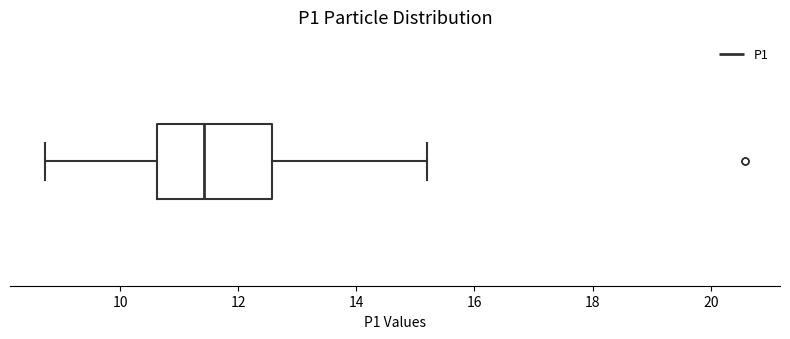

Read this box plot against the x-axis: the position of the median line, the range covered by the box, and the ends of both whiskers. The values are not printed on the chart, so give them approximately, as read against the axis.

median 11.4, box 10.6 to 12.6, whiskers 8.8 to 15.2